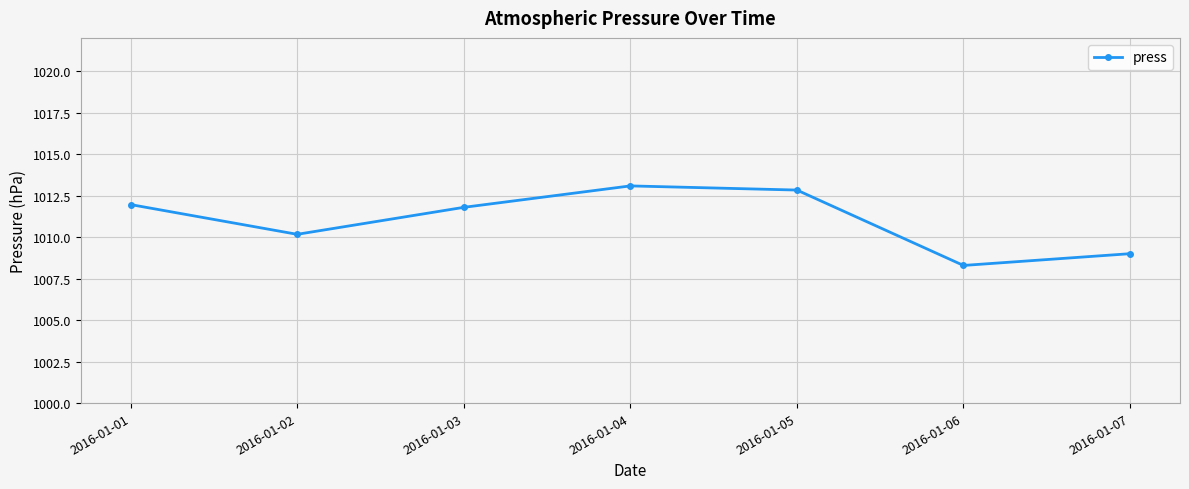

What is the approximate value at 2016-01-07?

1009.0